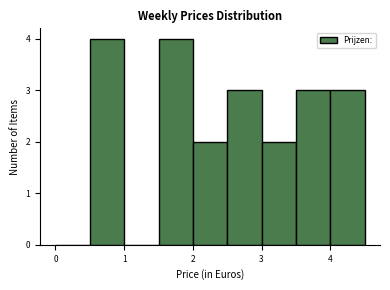

Reading left to right, transcribe this chart: for each bar, give the range it covers on the x-axis and its height. The values are not printed on the chart, so give them approximately, as read against the axis.

0.0 to 0.5: 0
0.5 to 1.0: 4
1.0 to 1.5: 0
1.5 to 2.0: 4
2.0 to 2.5: 2
2.5 to 3.0: 3
3.0 to 3.5: 2
3.5 to 4.0: 3
4.0 to 4.5: 3